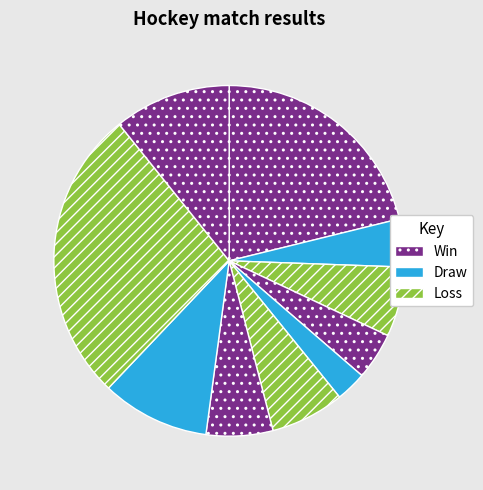

How many slices are in this pie chart?

10